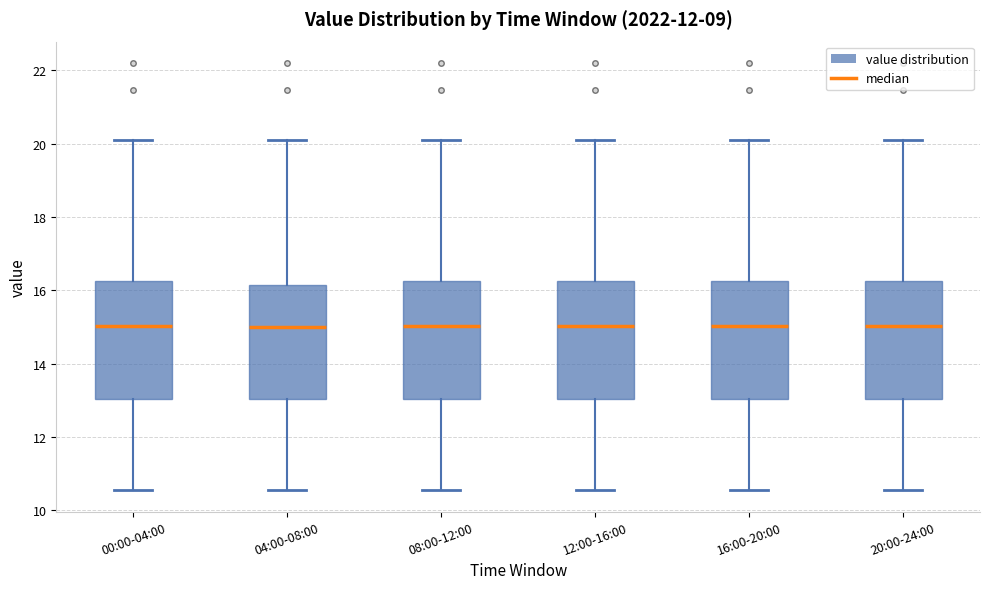

Reading left to right, transcribe this box plot: for each box, give where its median line is, the range the box spans, and where its two whiskers end, as read against the y-axis. The values are not printed on the chart, so give them approximately, as read against the axis.

00:00-04:00: median 15.0, box 13.0 to 16.2, whiskers 10.6 to 20.2
04:00-08:00: median 15.0, box 13.0 to 16.2, whiskers 10.6 to 20.2
08:00-12:00: median 15.0, box 13.0 to 16.2, whiskers 10.6 to 20.2
12:00-16:00: median 15.0, box 13.0 to 16.2, whiskers 10.6 to 20.2
16:00-20:00: median 15.0, box 13.0 to 16.2, whiskers 10.6 to 20.2
20:00-24:00: median 15.0, box 13.0 to 16.2, whiskers 10.6 to 20.2